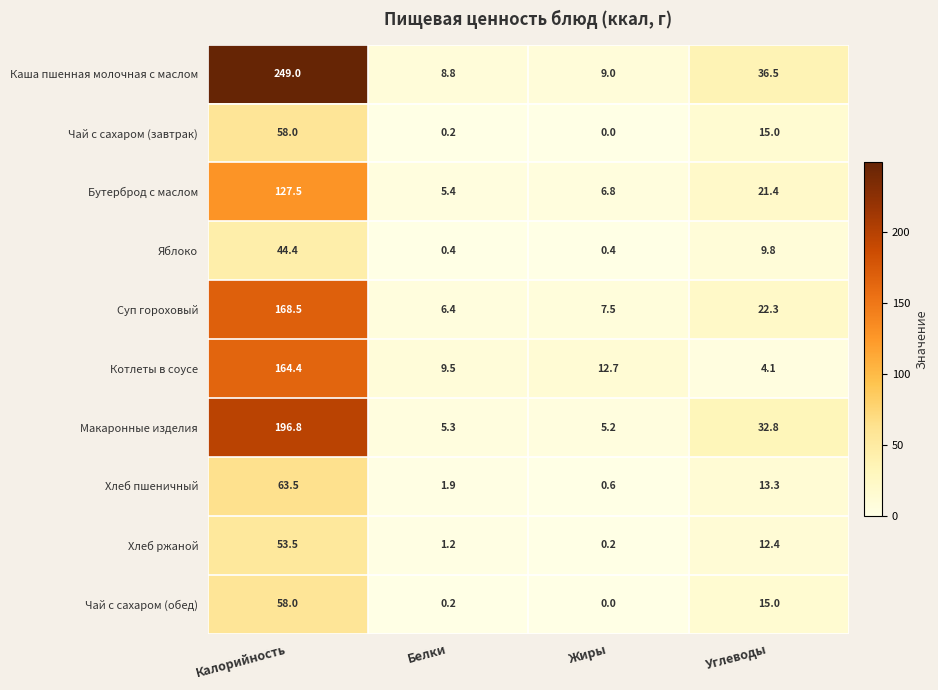

List the labels in order of Макаронные изделия value, smallest first.

Жиры, Белки, Углеводы, Калорийность